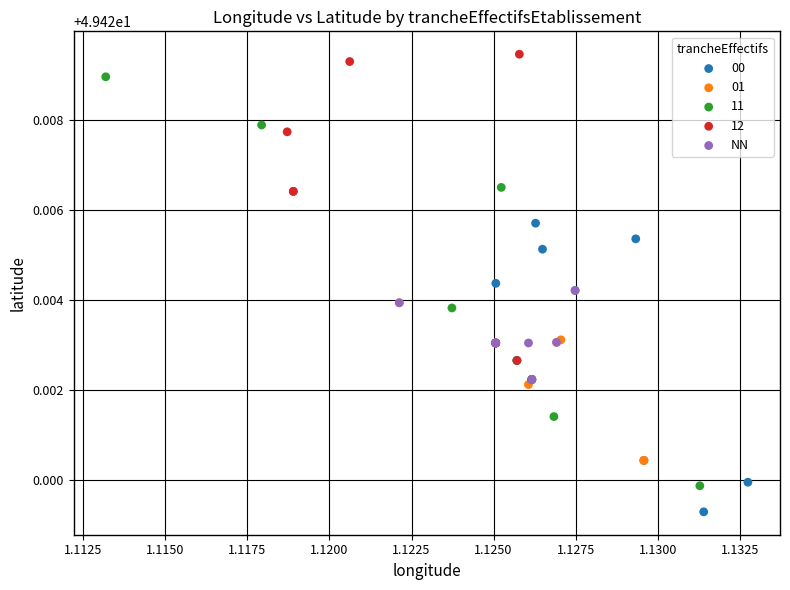

Which series reaches the minimum Y coordinate?

00